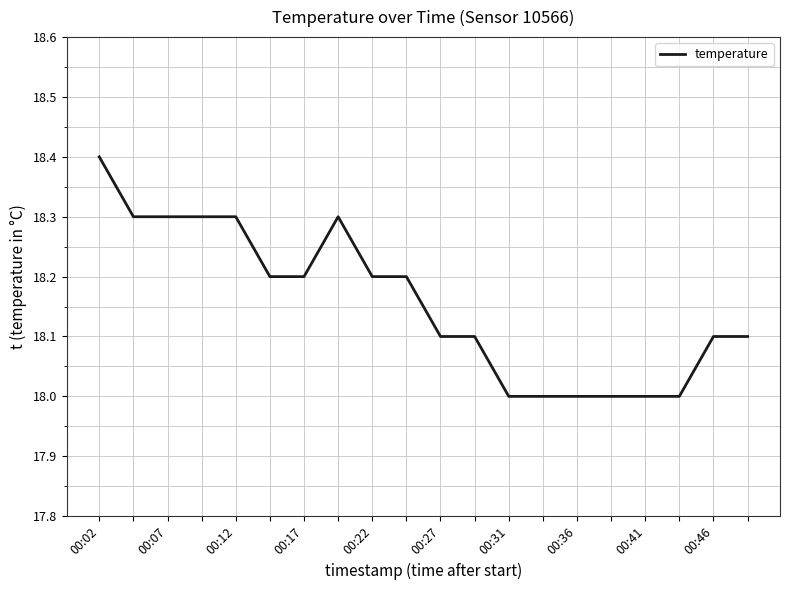

What is the difference between the maximum and minimum values?

0.4